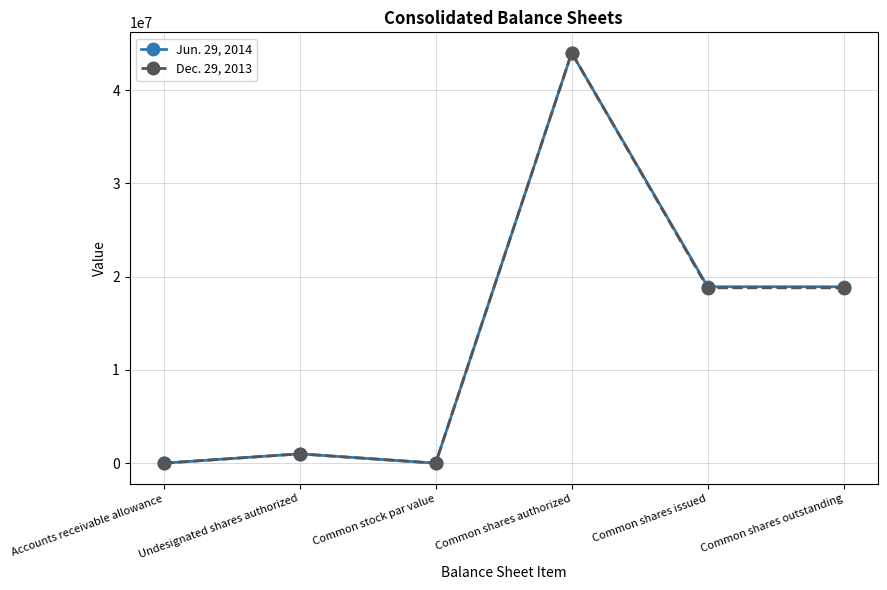

True or false: Jun. 29, 2014 has a value of 18920578 at Common shares issued.

True